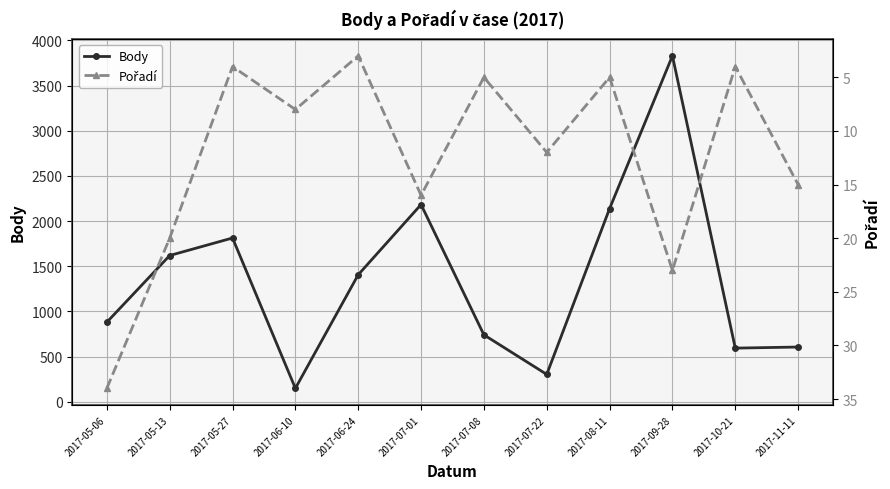

What is the average value of the Pořadí series?

12